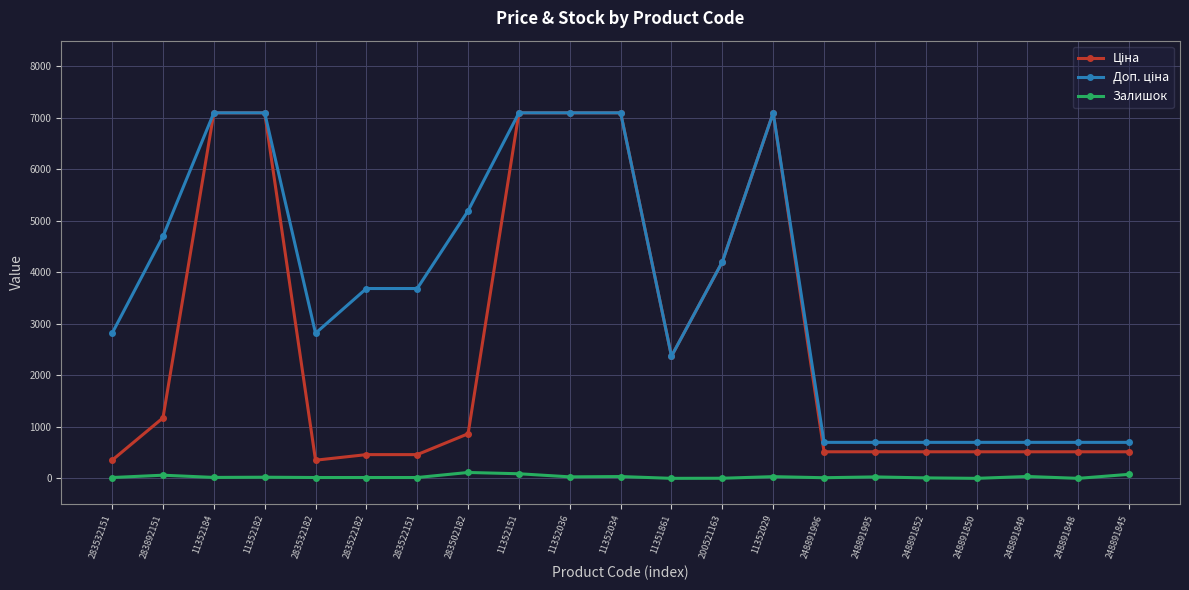

What is the sum of all Залишок values?

630.0